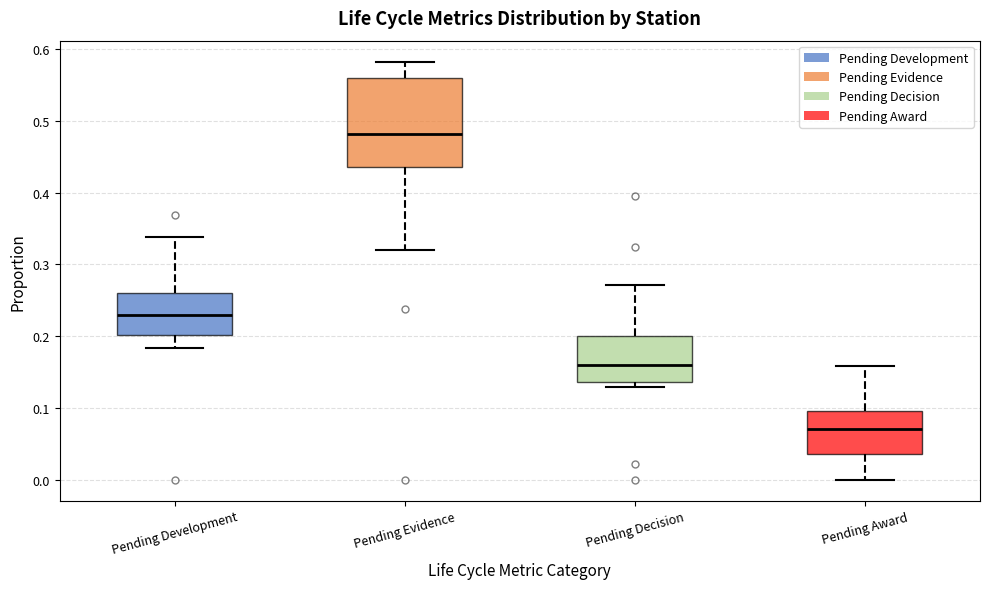

Where does the upper whisker of the box for Pending Development end on the y-axis? The values are not printed on the chart, so give them approximately, as read against the axis.

0.34